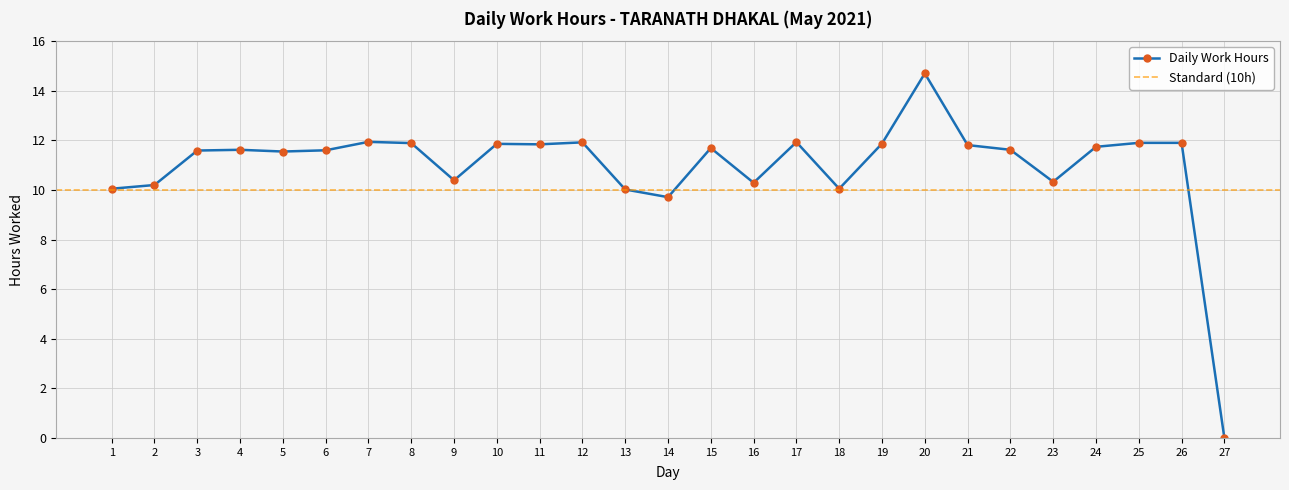

Reading left to right, what are all the values shown in this chart?

1=10.1	2=10.2	3=11.6	4=11.6	5=11.6	6=11.6	7=11.9	8=11.9	9=10.4	10=11.9	11=11.8	12=11.9	13=10.0	14=9.7	15=11.7	16=10.3	17=11.9	18=10.1	19=11.9	20=14.7	21=11.8	22=11.6	23=10.3	24=11.7	25=11.9	26=11.9	27=0.0